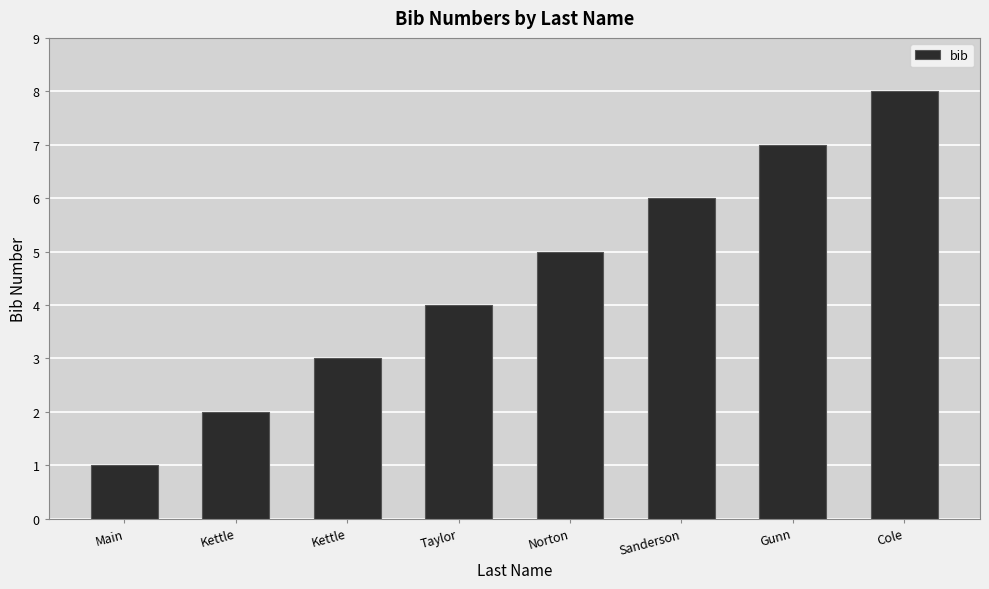

Count the number of categories in the chart.

8